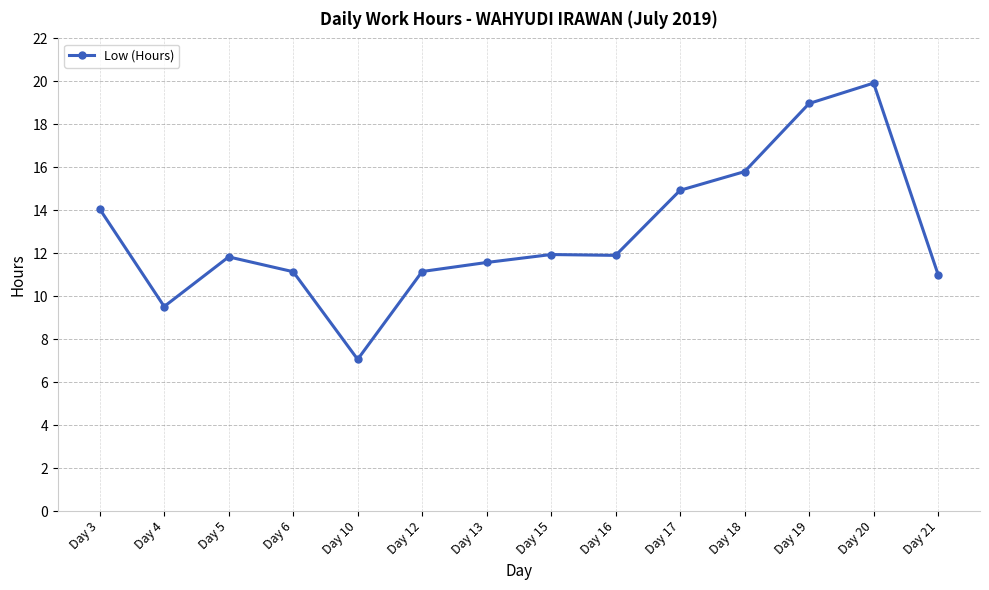

At which category does the chart reach its peak across all series?

Day 20